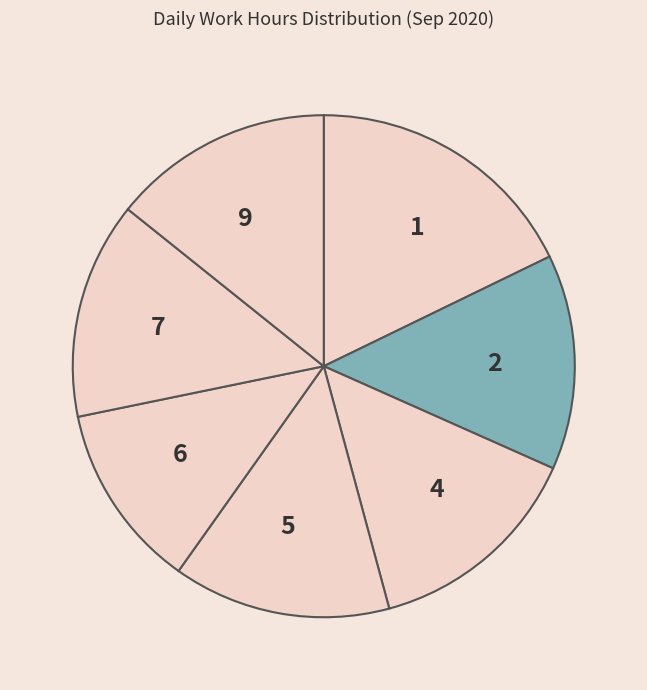

Is it true that 9 is 14% of the pie?

True